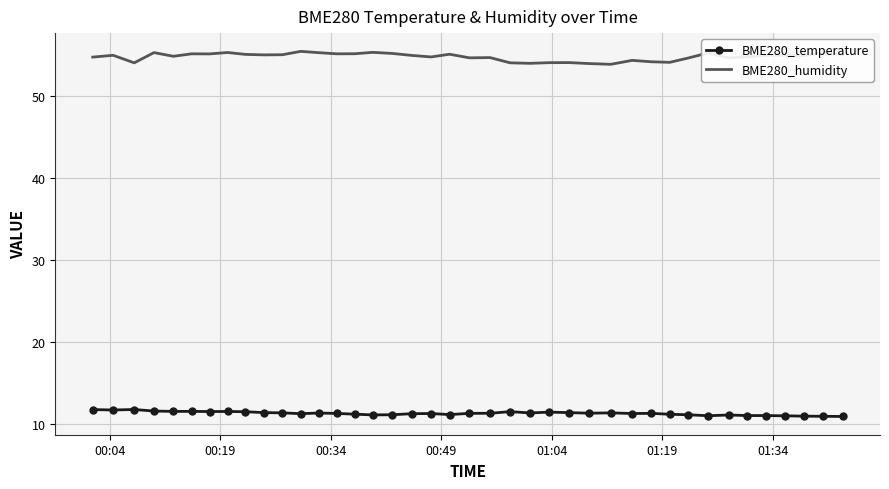

Rank the series by their maximum value, from highest to lowest.

BME280_humidity, BME280_temperature